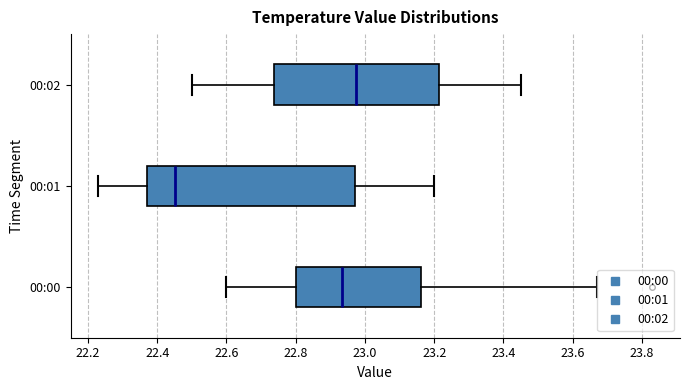

Which box has the furthest to the right median line?

00:02